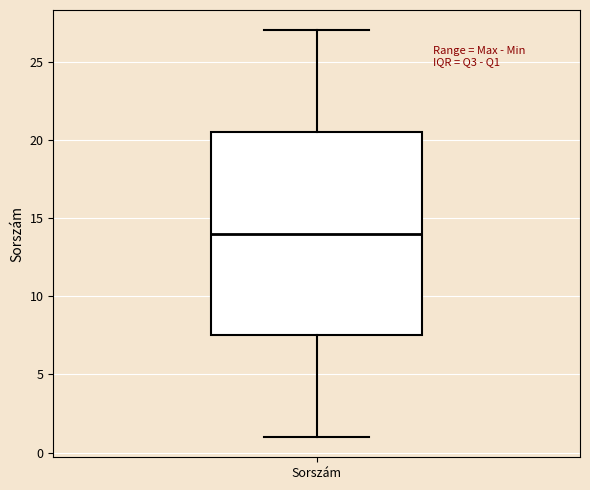

Read this box plot against the y-axis: the position of the median line, the range covered by the box, and the ends of both whiskers. The values are not printed on the chart, so give them approximately, as read against the axis.

median 14.0, box 7.5 to 20.5, whiskers 1.0 to 27.0